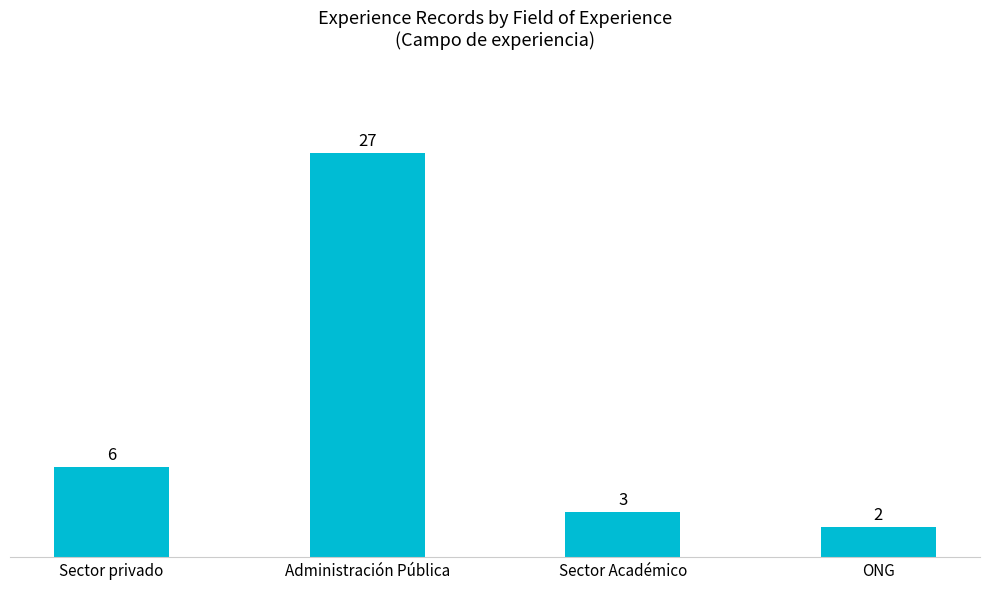

What is the label of the 3rd bar from the right?

Administración Pública